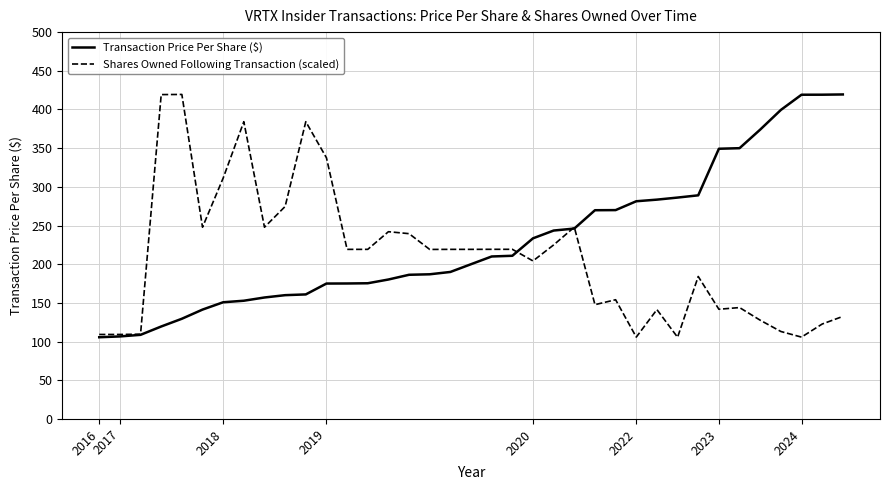

List the series in order of their overall mean, highest first.

Transaction Price Per Share ($), Shares Owned Following Transaction (scaled)